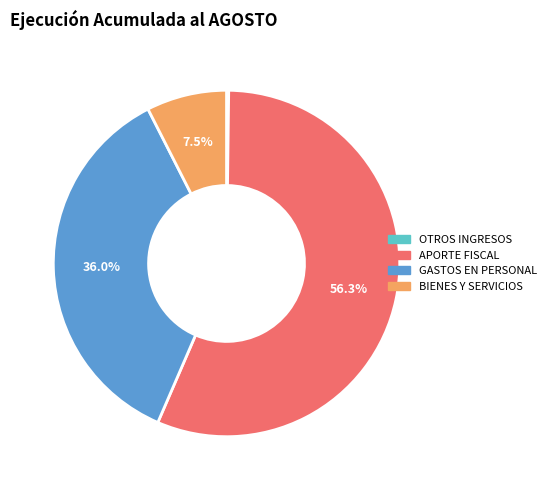

Is there a majority slice in this chart?

Yes